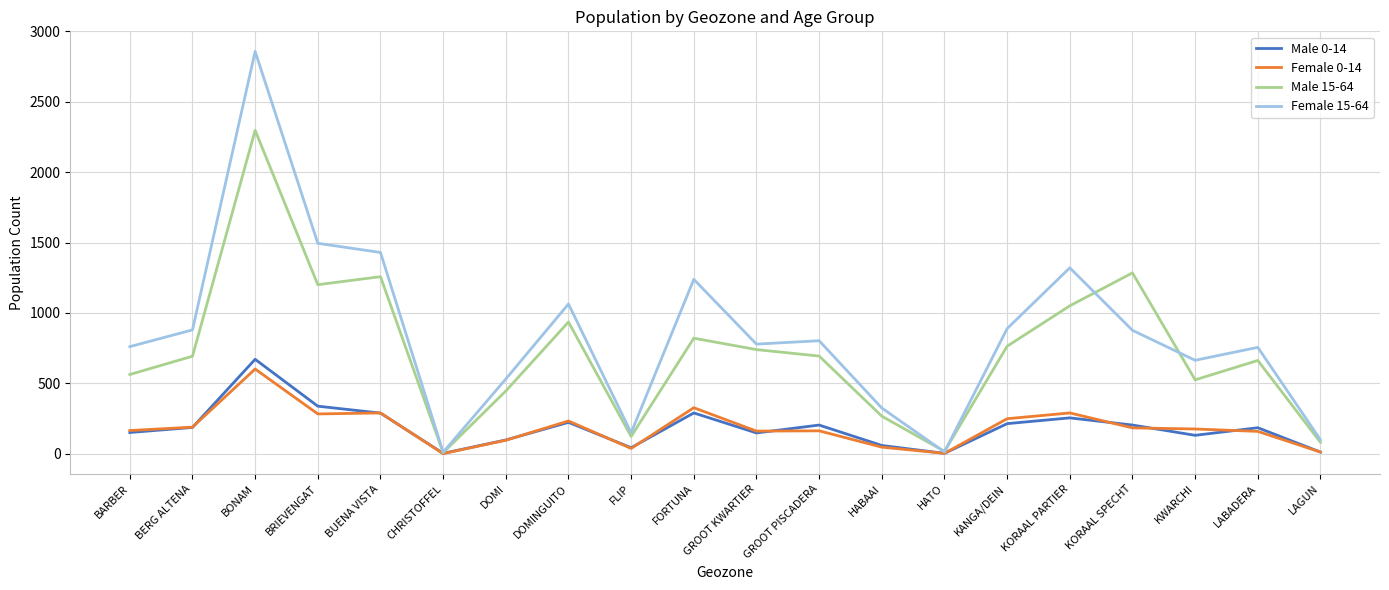

True or false: Male 0-14 has a value of 232 at BRIEVENGAT.

False